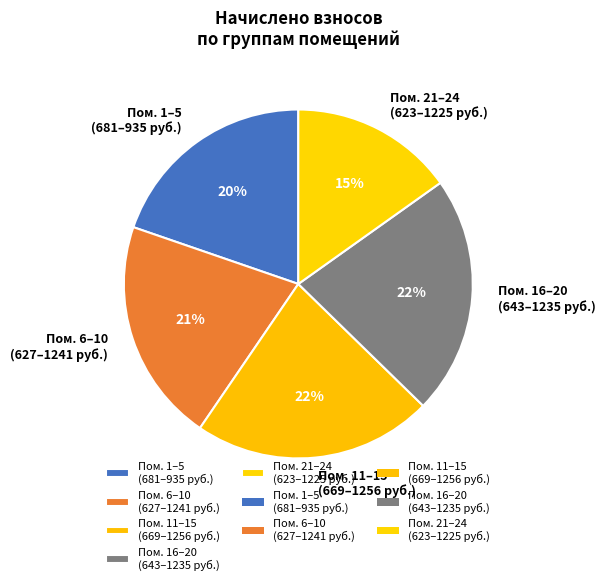

Is there any slice that represents more than half of the pie?

No